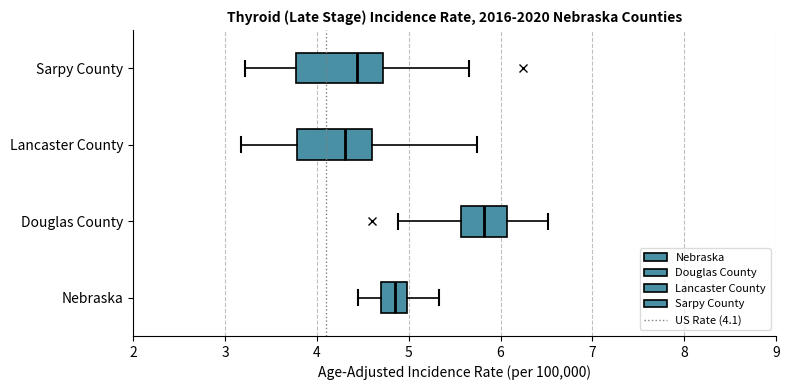

Reading bottom to top, read every box against the x-axis: the position of its median line, the range the box covers, and the ends of its whiskers. The values are not printed on the chart, so give them approximately, as read against the axis.

Nebraska: median 4.8, box 4.7 to 5.0, whiskers 4.5 to 5.3
Douglas County: median 5.8, box 5.6 to 6.1, whiskers 4.9 to 6.5
Lancaster County: median 4.3, box 3.8 to 4.6, whiskers 3.2 to 5.7
Sarpy County: median 4.4, box 3.8 to 4.7, whiskers 3.2 to 5.7